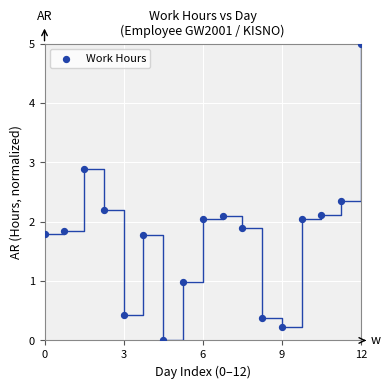

What is the range of Y values (max minus min)?

5.0